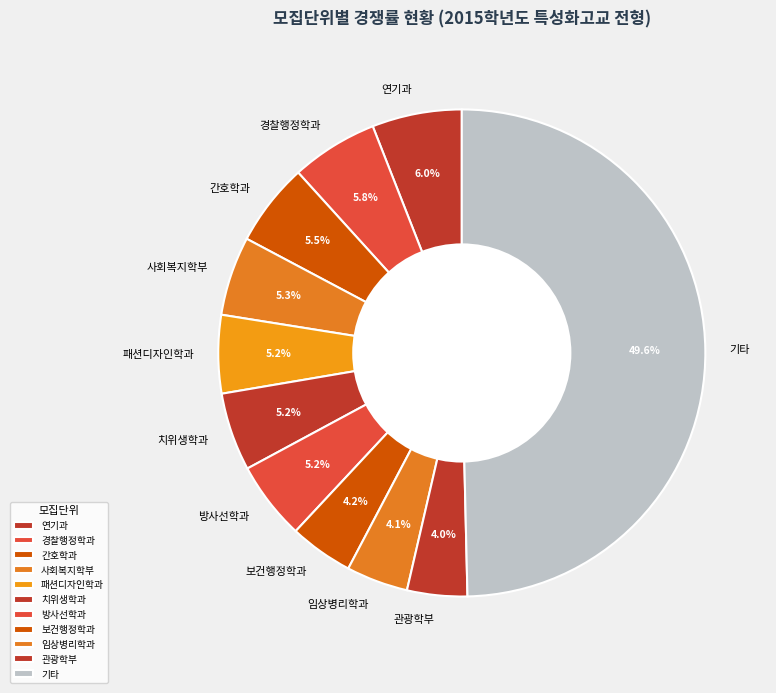

What is the ratio of the value at 임상병리학과 to the value at 패션디자인학과?

0.8